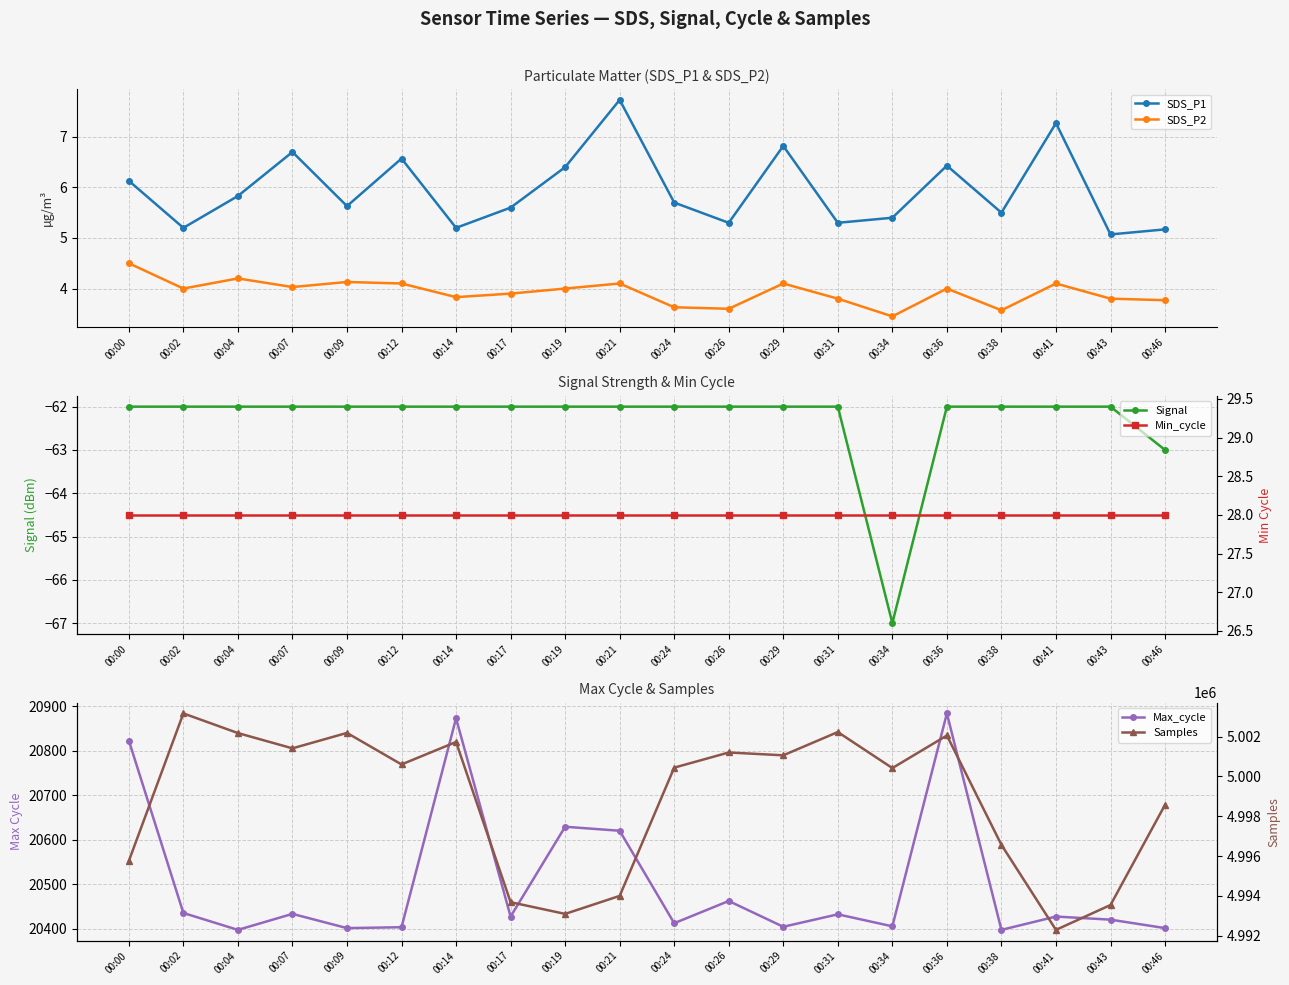

What is the value of the SDS_P2 point at the 6th from the left?

4.1